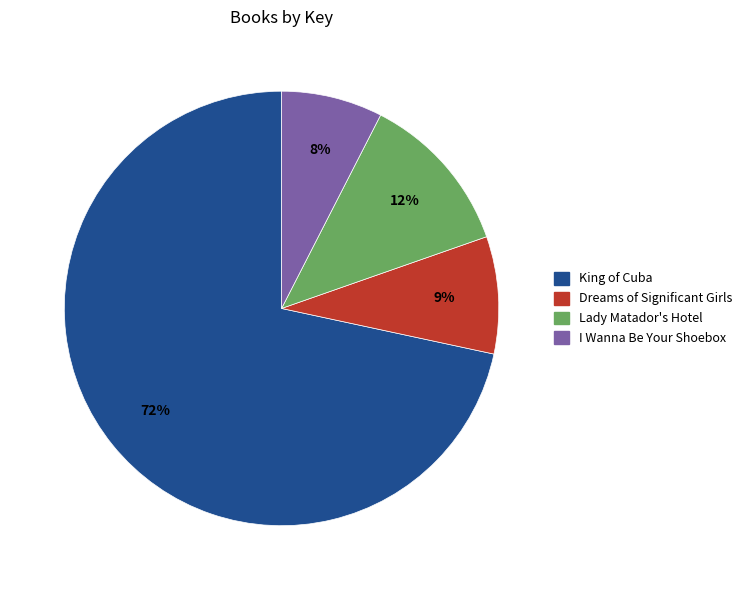

What is the largest slice in the pie chart?

King of Cuba